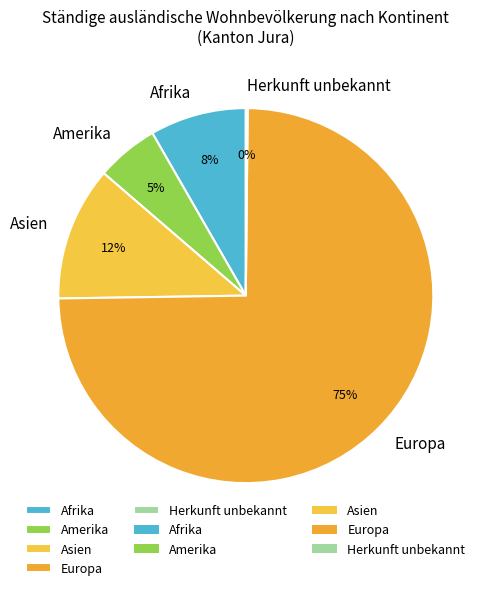

True or false: Afrika accounts for 8% of the total.

True